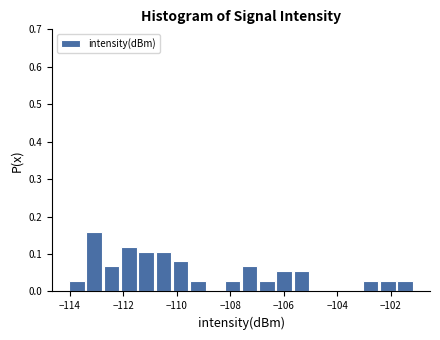

Around what value on the x-axis is the tallest bar? Give the approximate position of its centre, as read against the axis.

-113.0